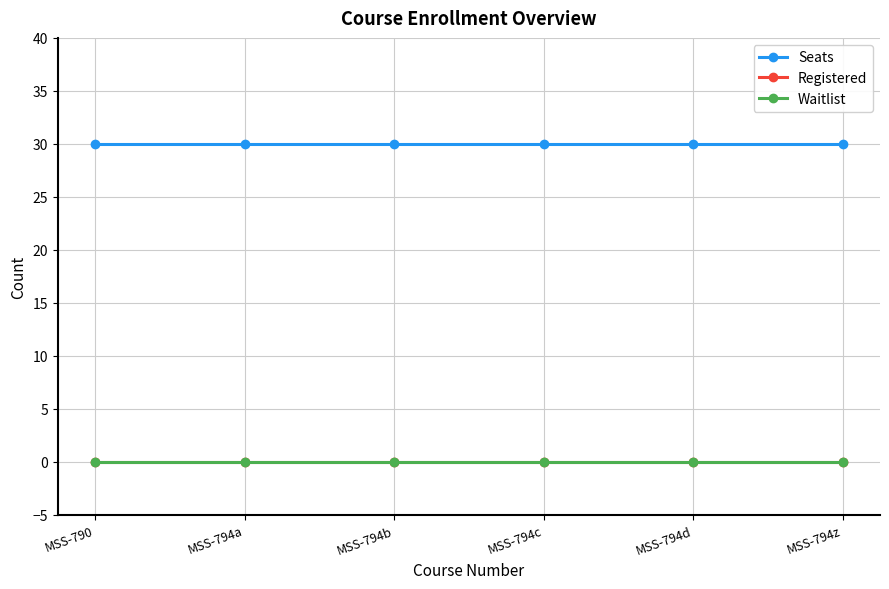

Between MSS-790 and MSS-794z, which series saw the biggest shift?

Seats